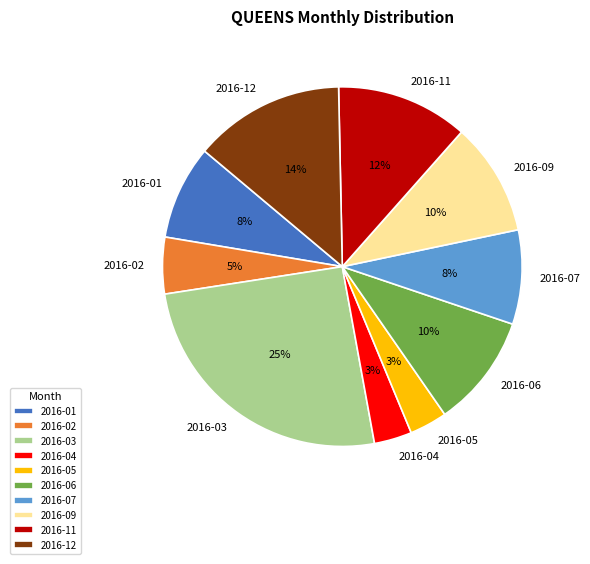

Which category has the biggest portion of the pie?

2016-03